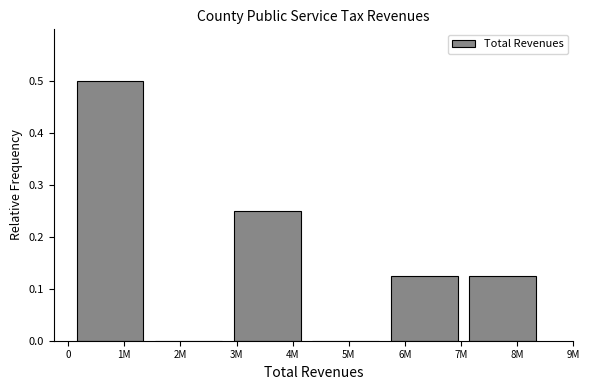

The chart shows a value of 0.2 at 6M. True or false?

False